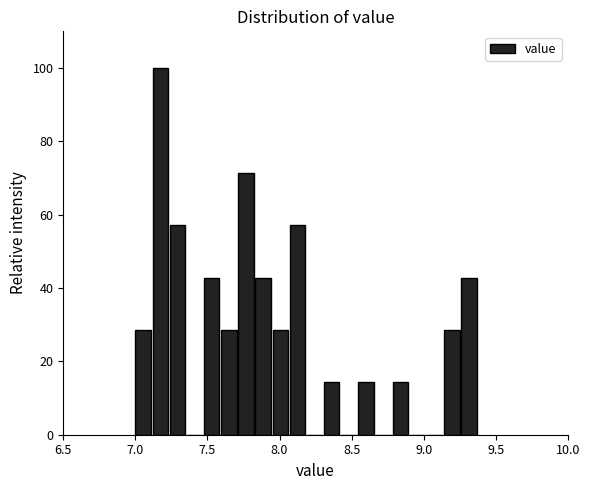

Around what value on the x-axis is the tallest bar? Give the approximate position of its centre, as read against the axis.

7.15